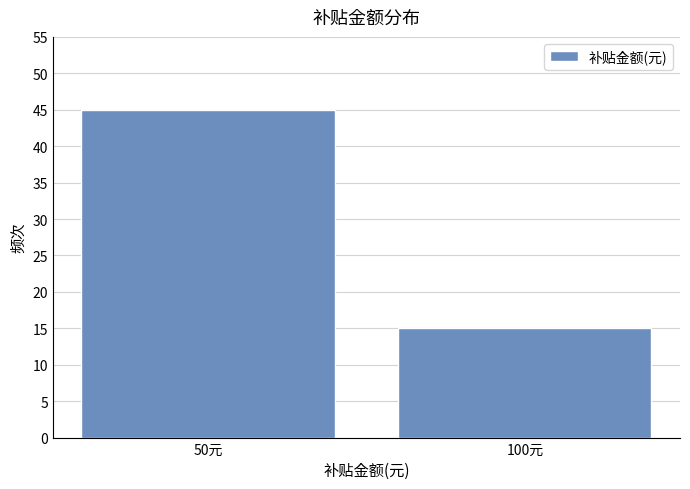

Reading right to left, transcribe all the data shown in this chart.

100元=15	50元=45